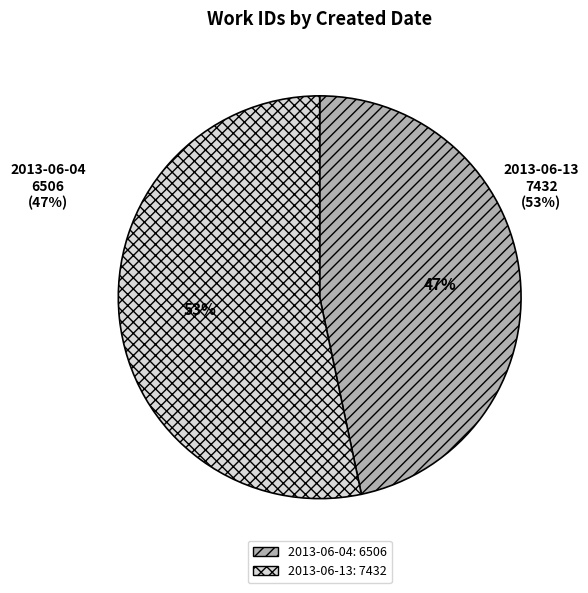

To the nearest percent, what percentage of the pie is 2013-06-04?

47%